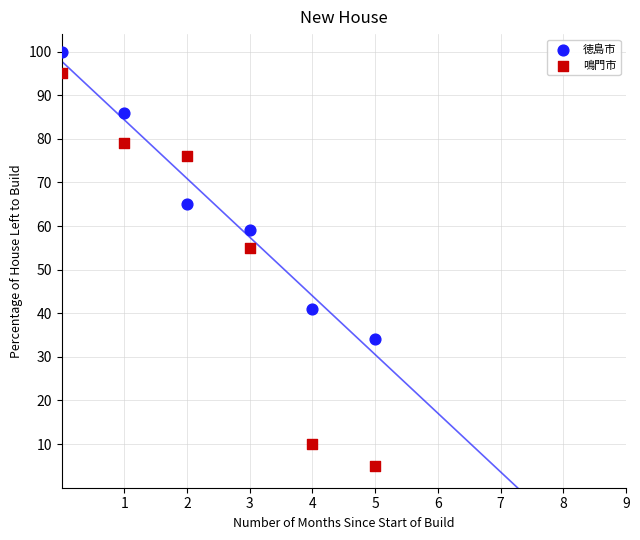

What are all the series names shown in the legend?

徳島市, 鳴門市